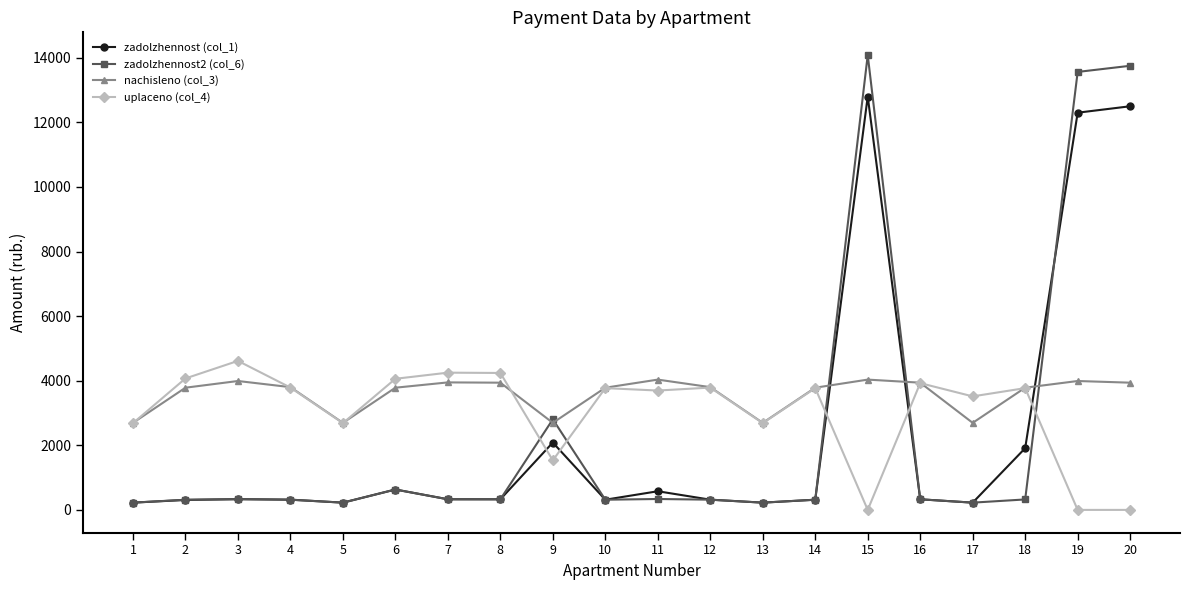

True or false: zadolzhennost (col_1) has more than 0 interior local peaks.

True